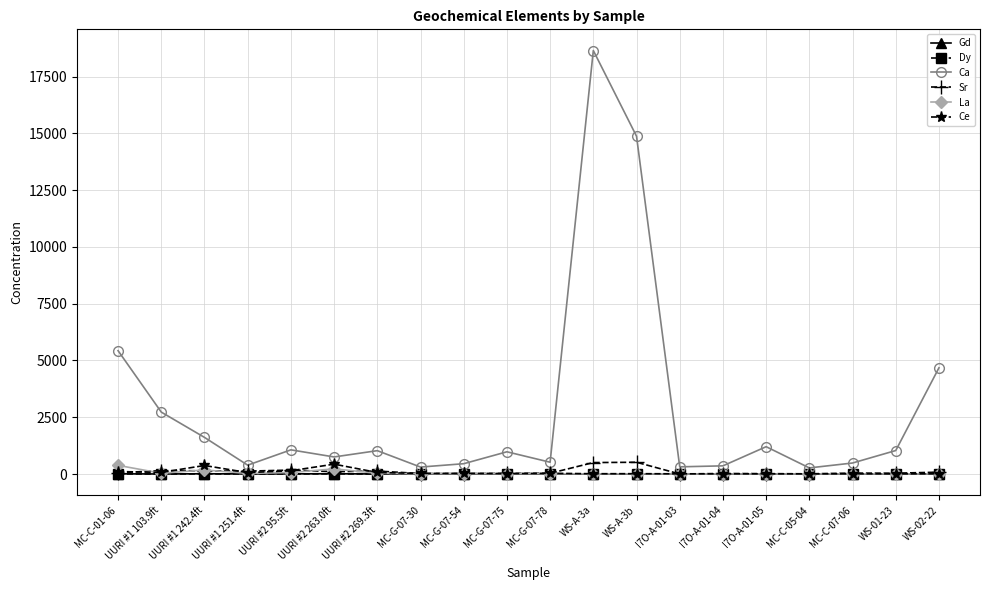

Is it true that Dy equals 2.1 at I7O-A-01-05?

True